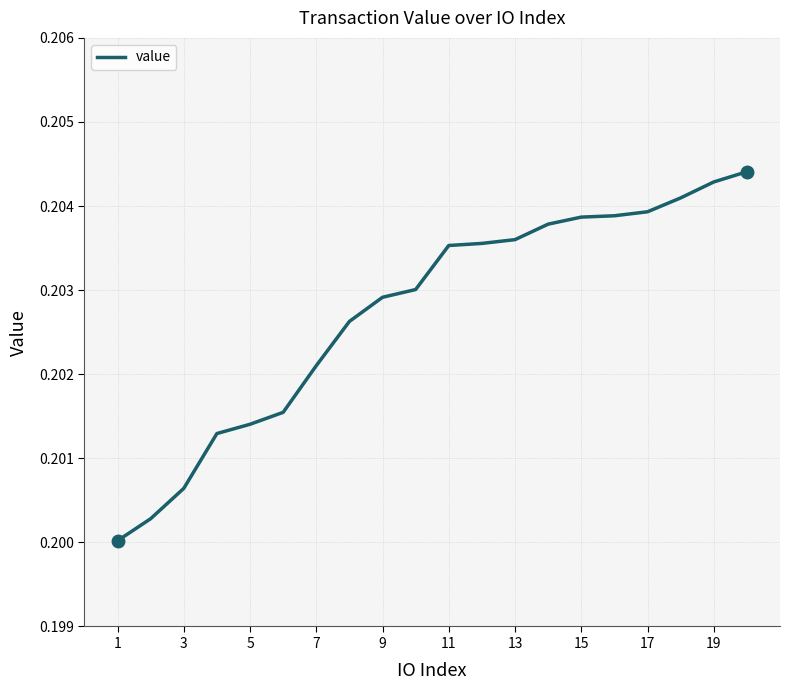

Is it true that the value at 13 is 0.3?

False